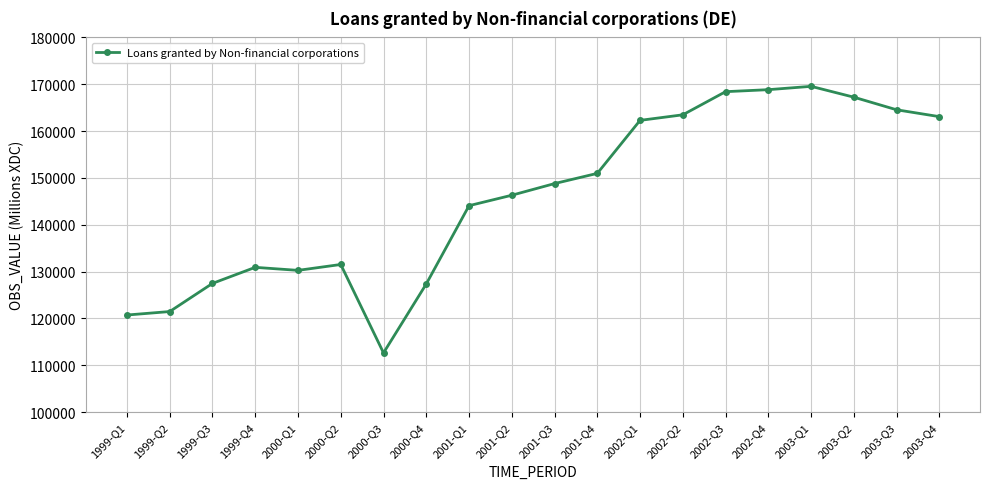

What is the change in value from 2000-Q4 to 2003-Q1?

+42184